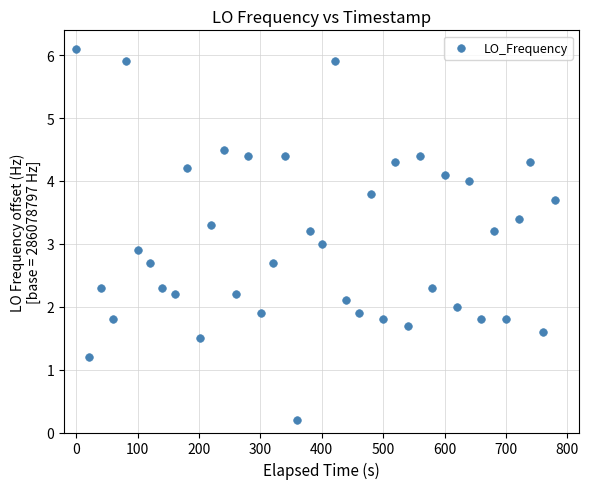

What is the range of Y values (max minus min)?

5.9